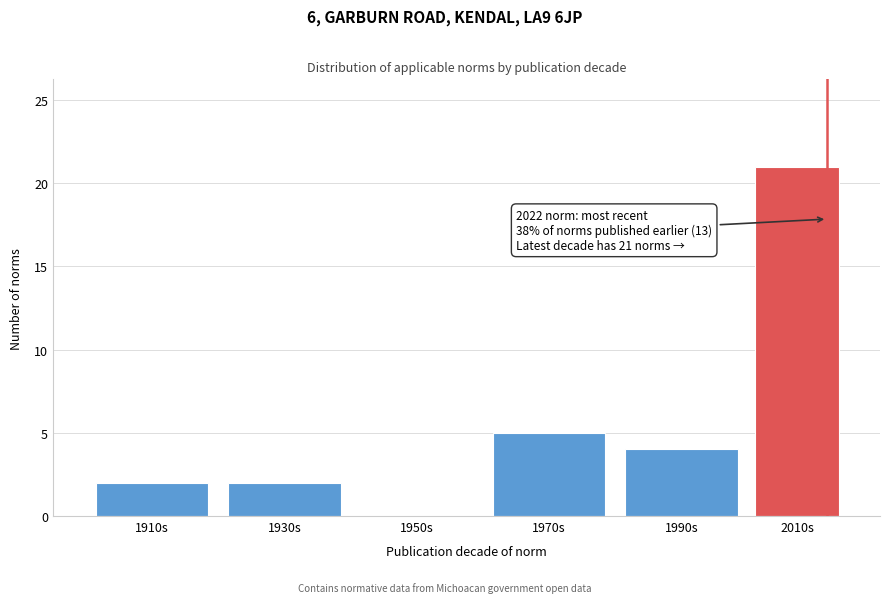

Reading left to right, transcribe all the data shown in this chart.

1910s=2	1930s=2	1950s=0	1970s=5	1990s=4	2010s=21